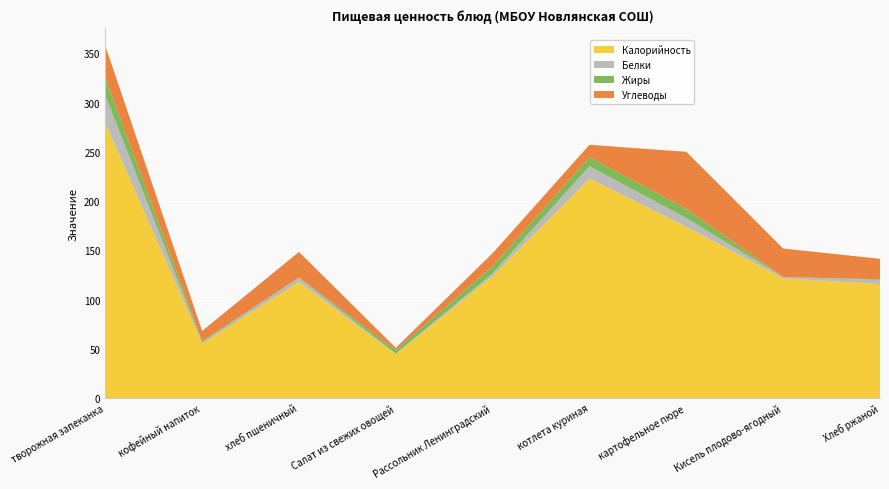

Reading left to right, extract all data points from this chart.

Калорийность: 279.6	55.4	118.0	44.5	123.9	223.0	174.0	121.5	115.8
Белки: 27.8	1.2	4.0	0.6	2.7	12.4	8.8	1.4	4.2
Жиры: 18.0	1.3	0.5	3.7	7.2	9.2	9.3	0.0	0.7
Углеводы: 32.4	10.3	25.9	2.2	13.3	12.6	57.9	29.0	20.8